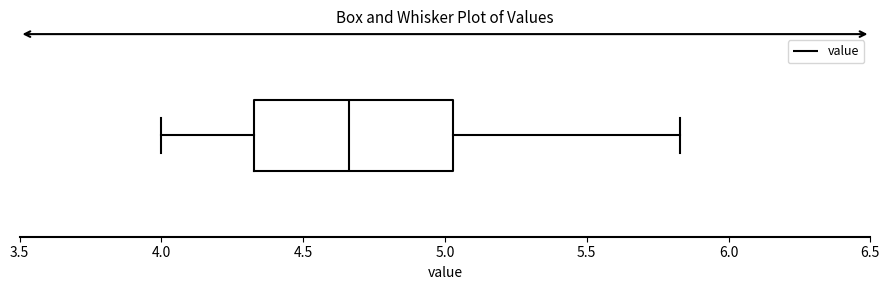

Where is the left edge of the box on the x-axis? The values are not printed on the chart, so give them approximately, as read against the axis.

4.35